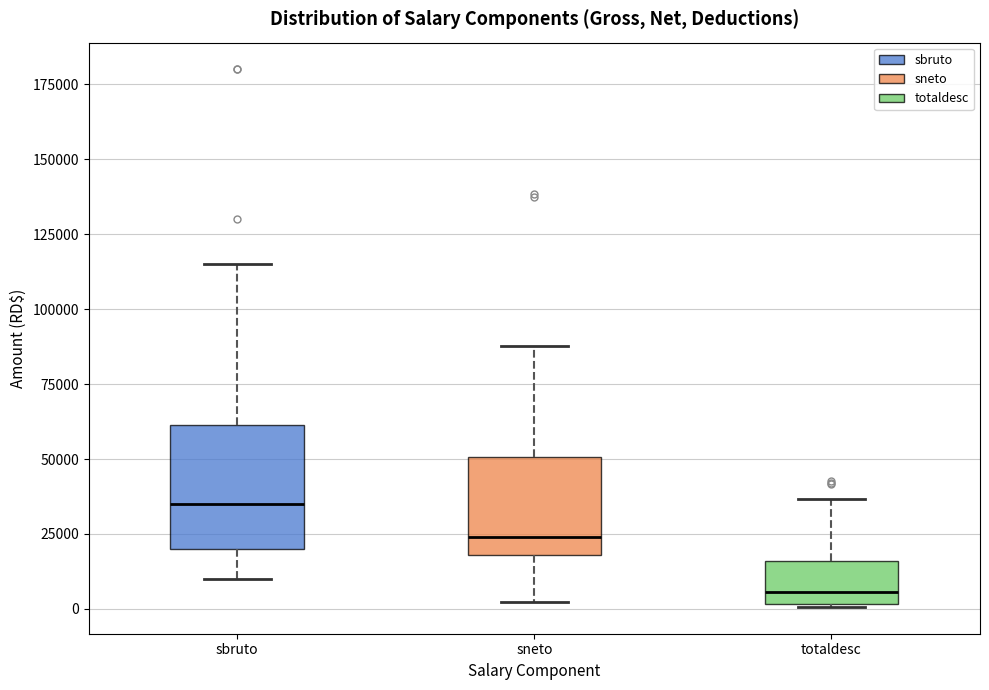

Reading left to right, transcribe this box plot: for each box, give where its median line is, the range the box spans, and where its two whiskers end, as read against the y-axis. The values are not printed on the chart, so give them approximately, as read against the axis.

sbruto: median 35000, box 20000 to 60000, whiskers 10000 to 115000
sneto: median 25000, box 20000 to 50000, whiskers 0 to 90000
totaldesc: median 5000, box 0 to 15000, whiskers 0 to 35000